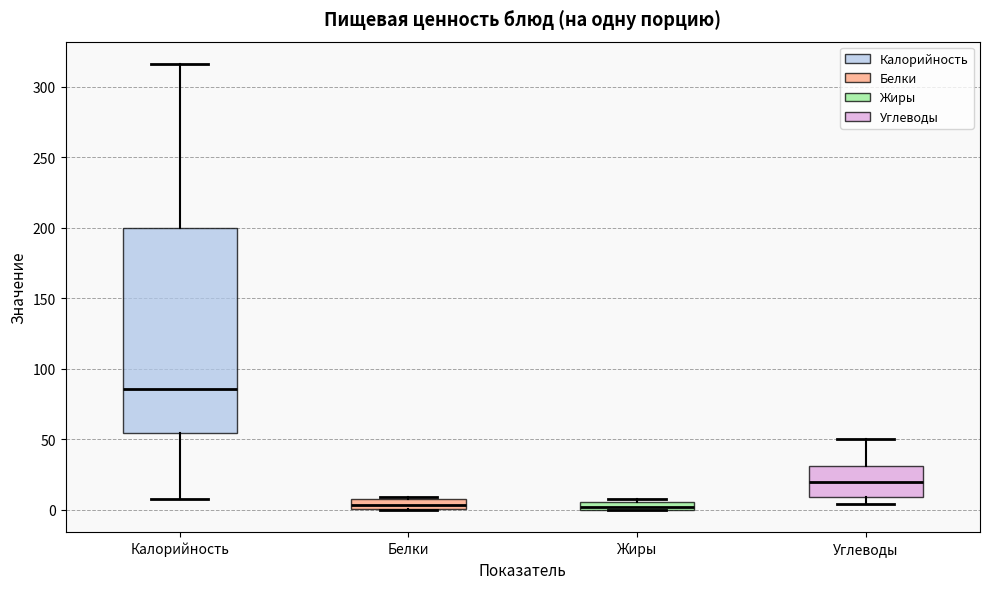

Where is the upper edge of the box for Жиры on the y-axis? The values are not printed on the chart, so give them approximately, as read against the axis.

5